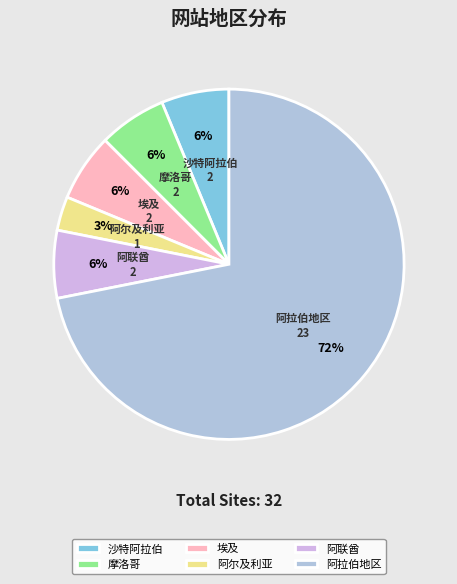

What is the ratio of the value at 阿联酋 to the value at 摩洛哥?

1.0